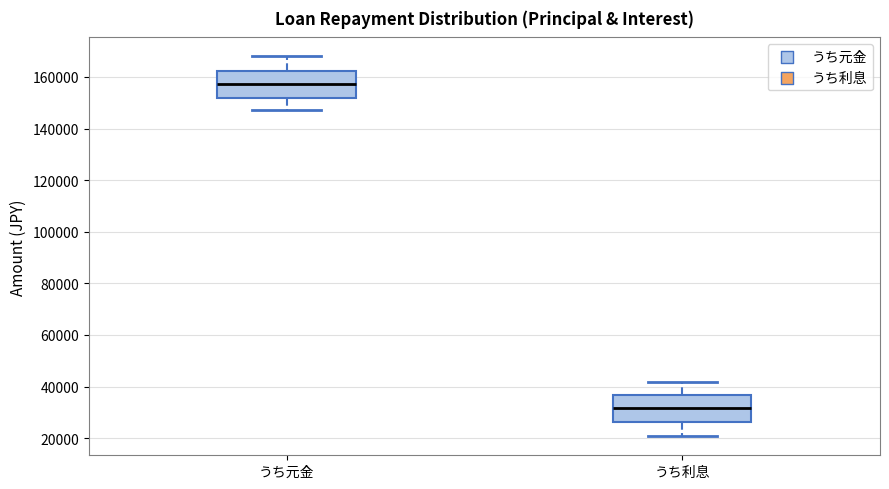

Reading left to right, read every box against the y-axis: the position of its median line, the range the box covers, and the ends of its whiskers. The values are not printed on the chart, so give them approximately, as read against the axis.

うち元金: median 158000, box 152000 to 162000, whiskers 148000 to 168000
うち利息: median 32000, box 26000 to 36000, whiskers 20000 to 42000